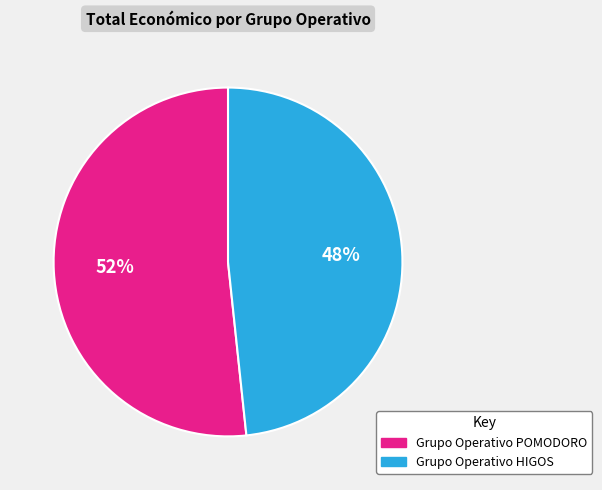

Which slice is the largest?

Grupo Operativo POMODORO